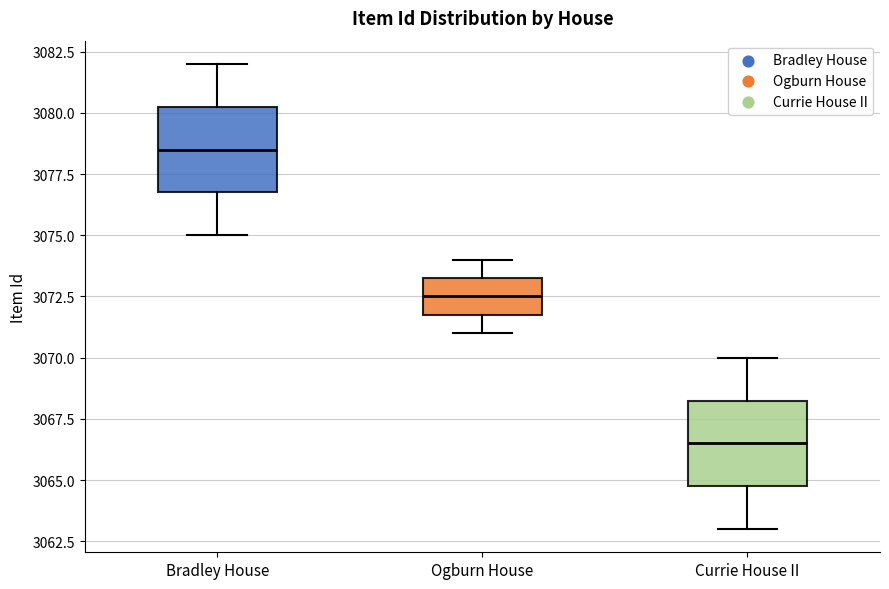

Reading left to right, read every box against the y-axis: the position of its median line, the range the box covers, and the ends of its whiskers. The values are not printed on the chart, so give them approximately, as read against the axis.

Bradley House: median 3078.5, box 3077.0 to 3080.5, whiskers 3075.0 to 3082.0
Ogburn House: median 3072.5, box 3072.0 to 3073.5, whiskers 3071.0 to 3074.0
Currie House II: median 3066.5, box 3065.0 to 3068.5, whiskers 3063.0 to 3070.0